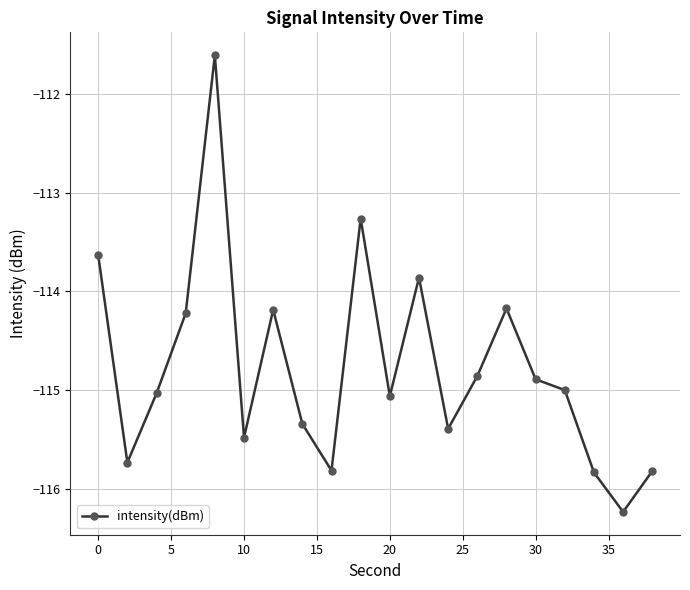

What is the difference between the second highest and second lowest values?

2.6